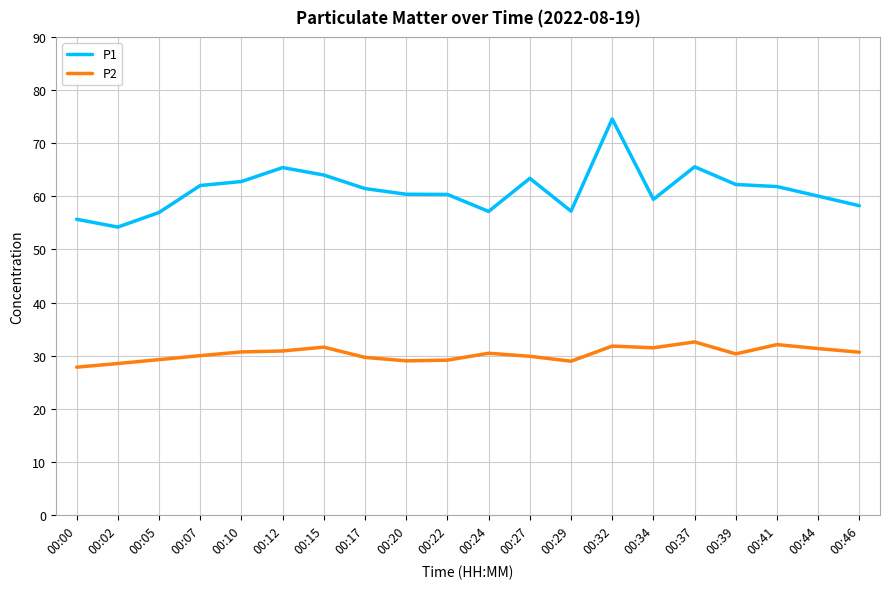

Is the value of P1 at 00:44 greater than the value of P2 at 00:20?

Yes